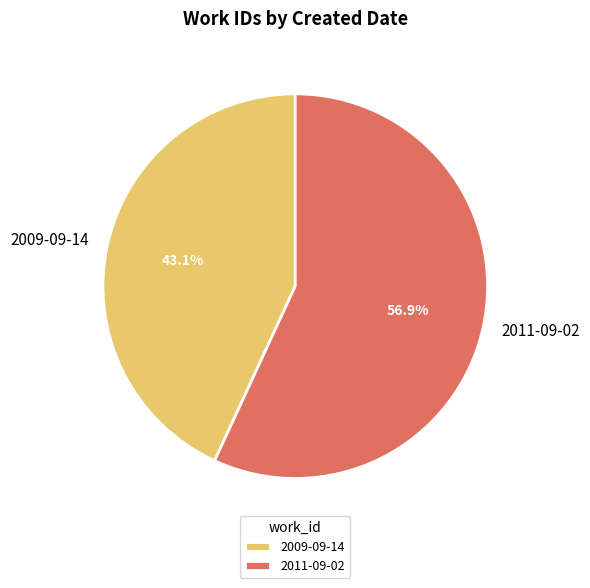

What is the largest slice in the pie chart?

2011-09-02